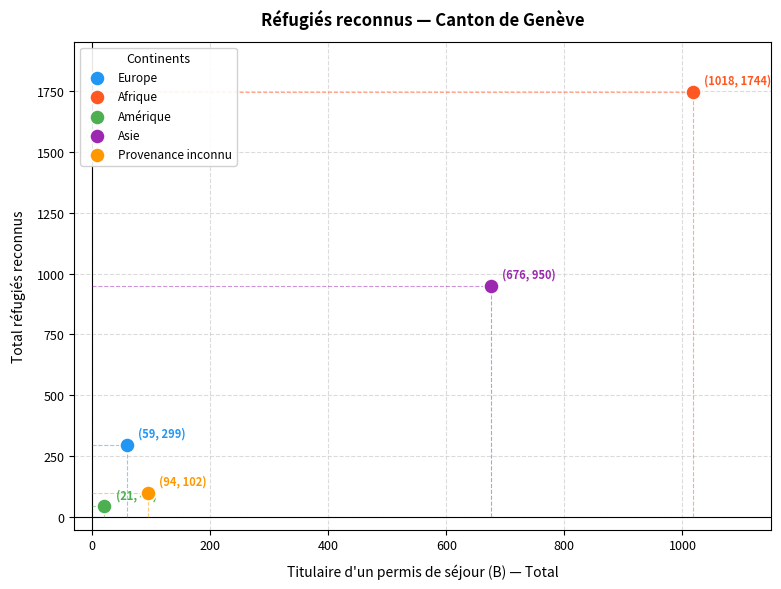

Which series reaches the minimum Y coordinate?

Amérique